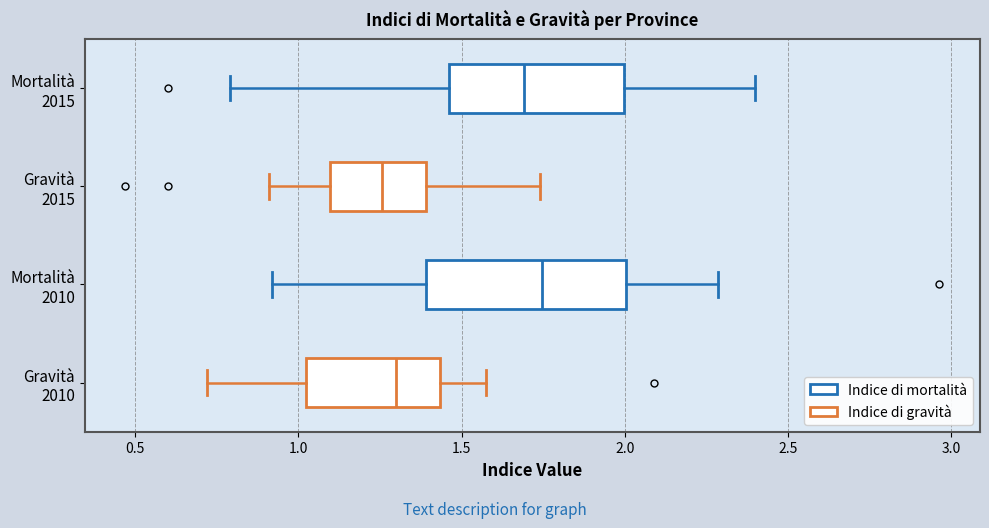

Reading bottom to top, read every box against the x-axis: the position of its median line, the range the box covers, and the ends of its whiskers. The values are not printed on the chart, so give them approximately, as read against the axis.

Gravità 2010: median 1.30, box 1.00 to 1.45, whiskers 0.70 to 1.55
Mortalità 2010: median 1.75, box 1.40 to 2.00, whiskers 0.90 to 2.30
Gravità 2015: median 1.25, box 1.10 to 1.40, whiskers 0.90 to 1.75
Mortalità 2015: median 1.70, box 1.45 to 2.00, whiskers 0.80 to 2.40